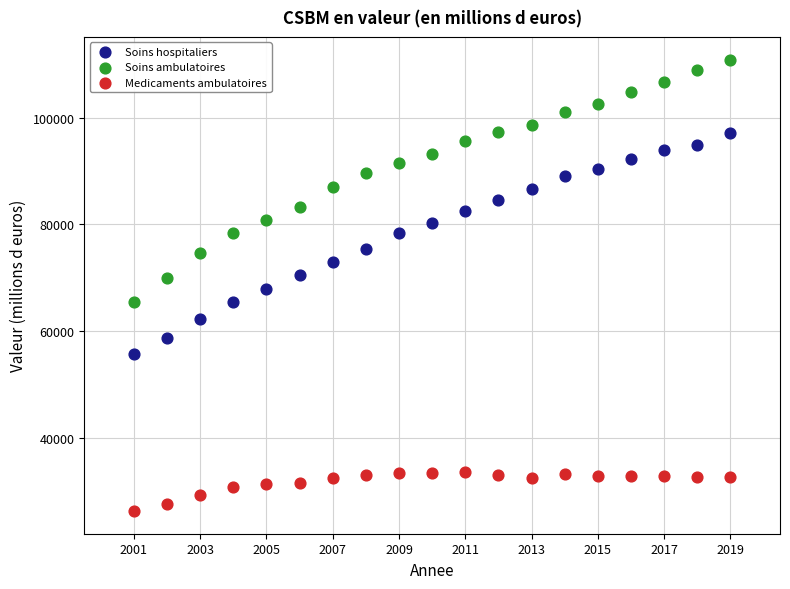

Across all data points, what is the range of Y values (max minus min)?

84706.4